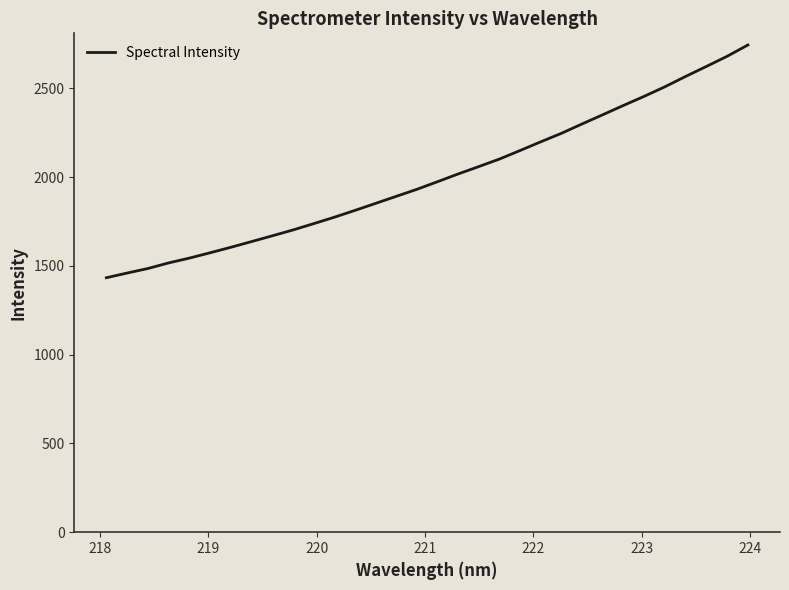

What is the maximum value shown in the chart?

2743.8